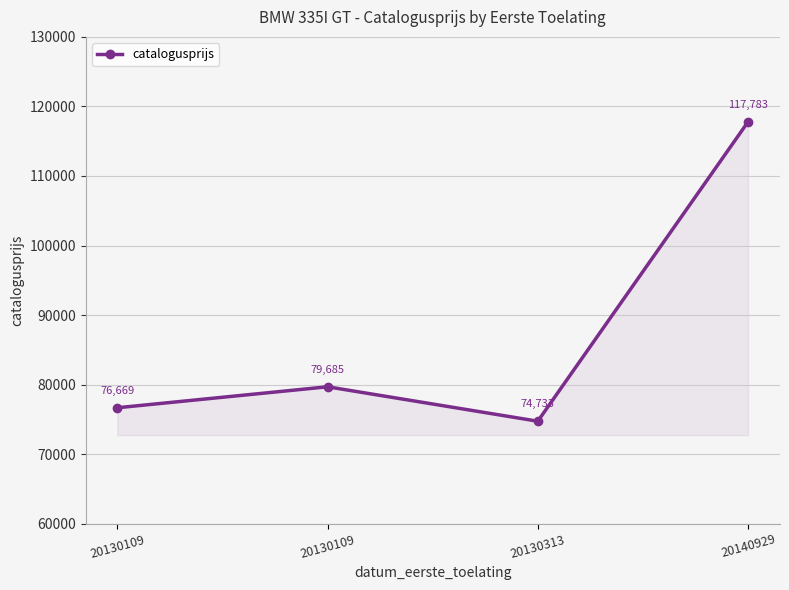

Which category has the highest value across all series?

20140929